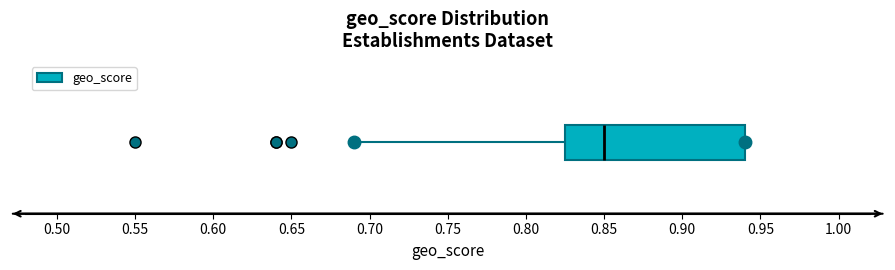

Where is the right edge of the box on the x-axis? The values are not printed on the chart, so give them approximately, as read against the axis.

0.940